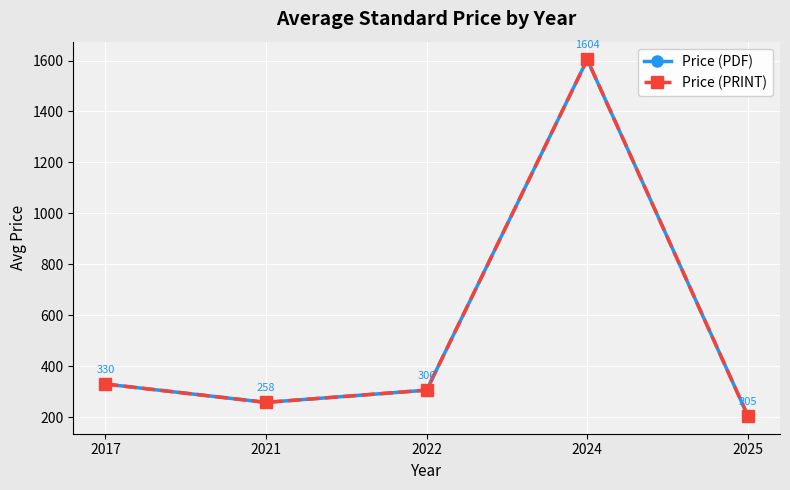

Which series changed the most between 2024 and 2025?

Price (PDF)